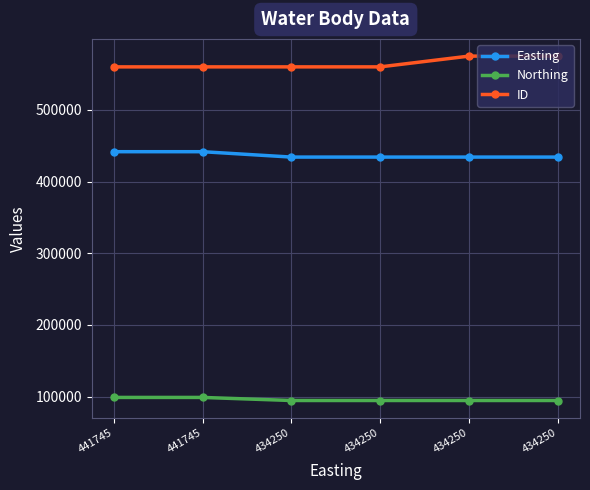

Does the chart have visible grid lines?

Yes